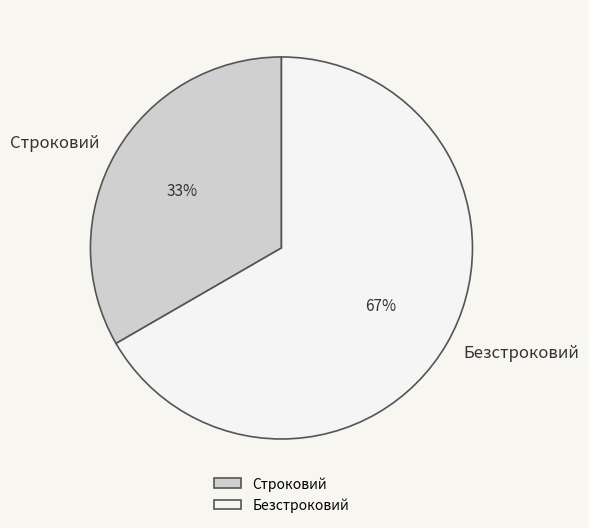

Count the number of slices in the pie.

2